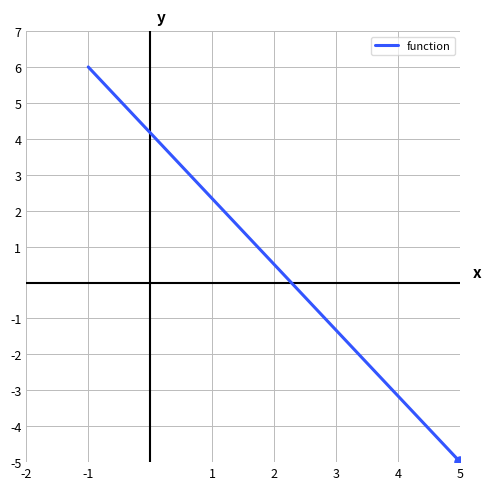

Does the chart display data point markers on the line(s)?

No